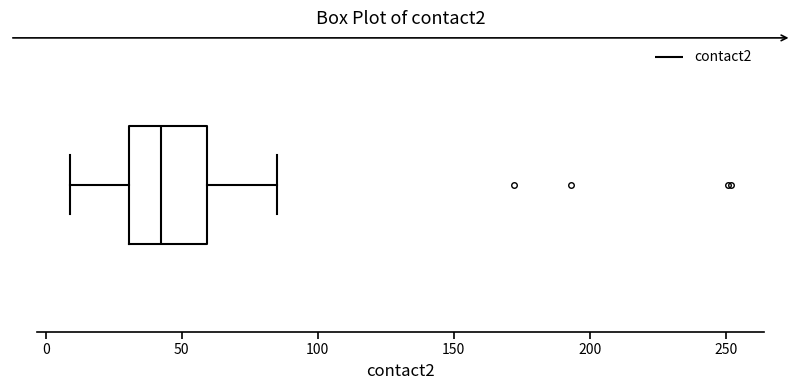

Read this box plot against the x-axis: the position of the median line, the range covered by the box, and the ends of both whiskers. The values are not printed on the chart, so give them approximately, as read against the axis.

median 45, box 30 to 60, whiskers 10 to 85